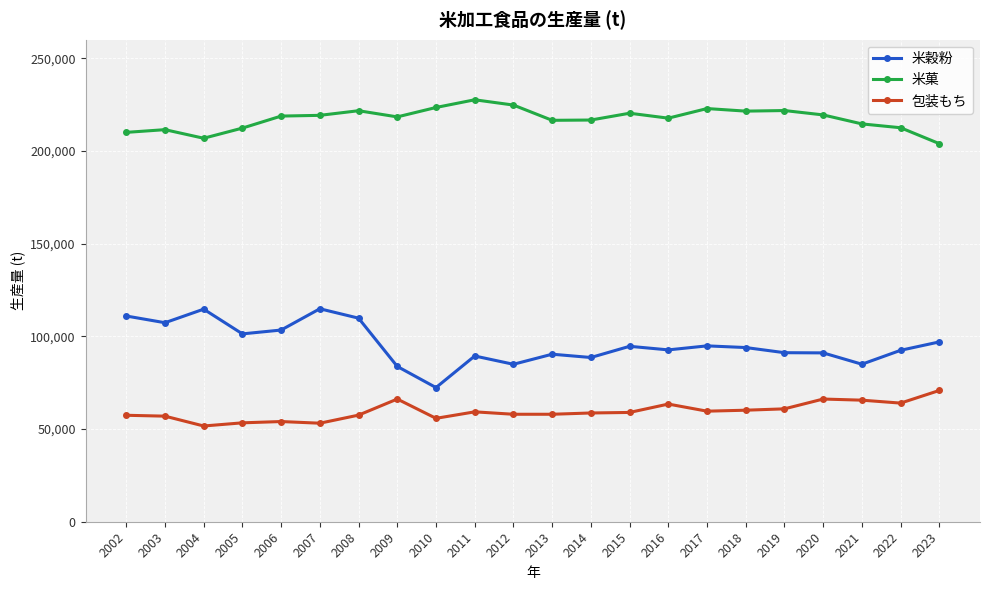

What is the difference between the maximum and second lowest values in the 米菓 series?

20745